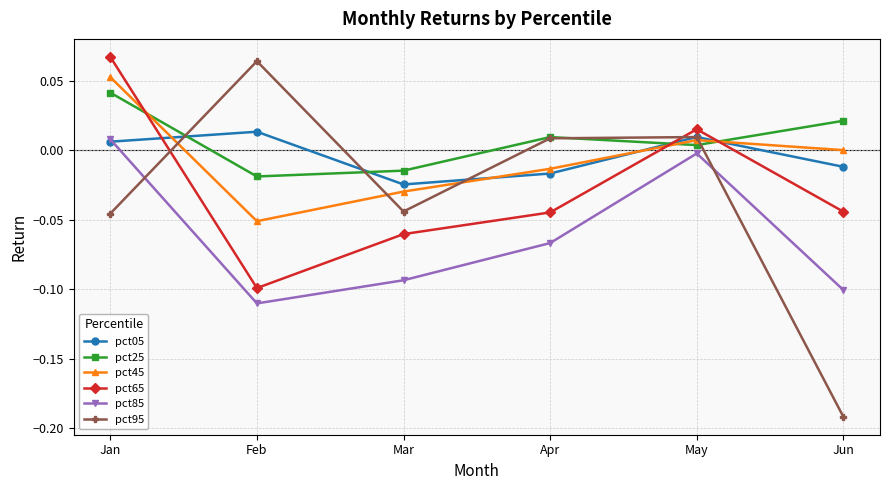

Is the value of pct05 at Jun greater than the value of pct85 at Apr?

Yes